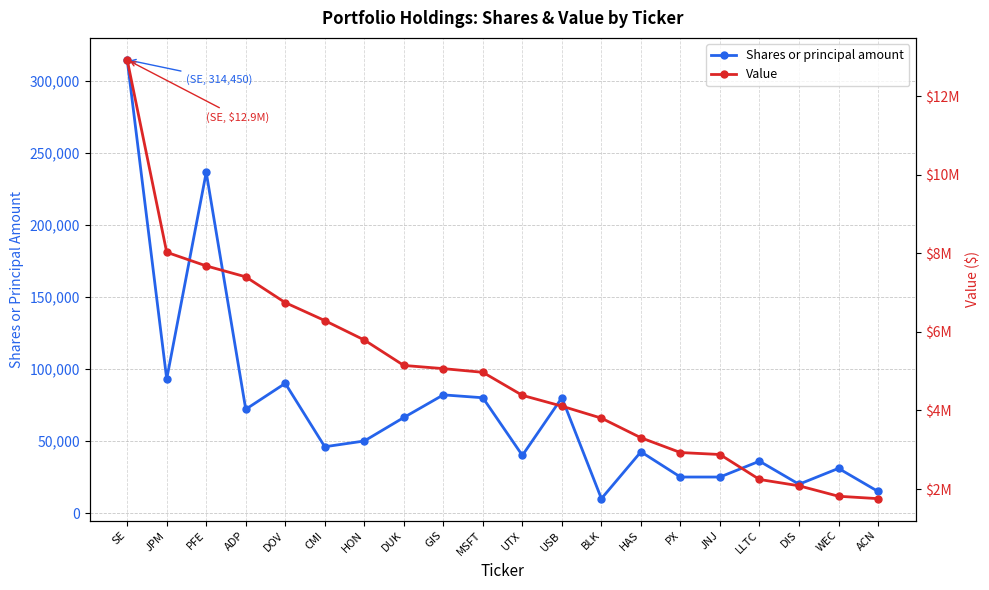

Read the Value value at USB, to the nearest 10.

4110000